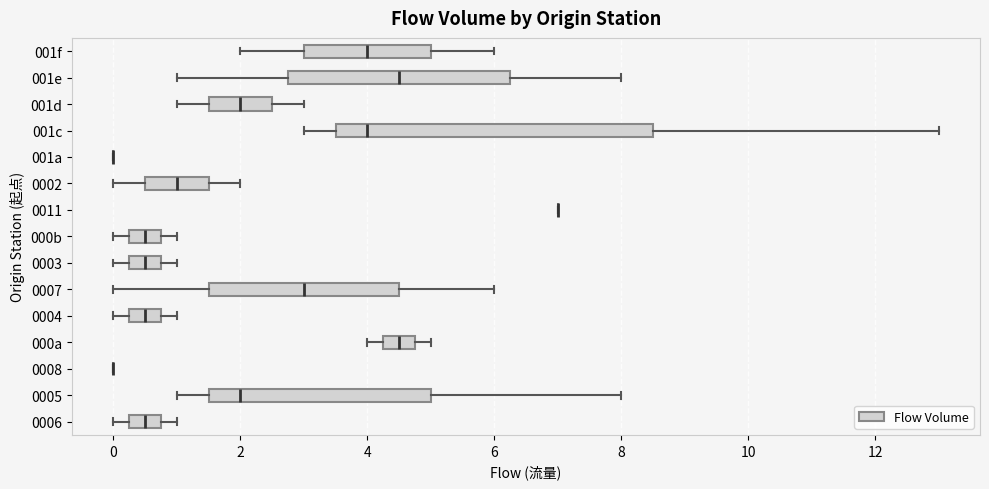

Reading bottom to top, read every box against the x-axis: the position of its median line, the range the box covers, and the ends of its whiskers. The values are not printed on the chart, so give them approximately, as read against the axis.

0006: median 0.6, box 0.2 to 0.8, whiskers 0.0 to 1.0
0005: median 2.0, box 1.6 to 5.0, whiskers 1.0 to 8.0
0008: box collapsed to a line at 0.0, whiskers 0.0 to 0.0
000a: median 4.6, box 4.2 to 4.8, whiskers 4.0 to 5.0
0004: median 0.6, box 0.2 to 0.8, whiskers 0.0 to 1.0
0007: median 3.0, box 1.6 to 4.6, whiskers 0.0 to 6.0
0003: median 0.6, box 0.2 to 0.8, whiskers 0.0 to 1.0
000b: median 0.6, box 0.2 to 0.8, whiskers 0.0 to 1.0
0011: box collapsed to a line at 7.0, whiskers 7.0 to 7.0
0002: median 1.0, box 0.6 to 1.6, whiskers 0.0 to 2.0
001a: box collapsed to a line at 0.0, whiskers 0.0 to 0.0
001c: median 4.0, box 3.6 to 8.6, whiskers 3.0 to 13.0
001d: median 2.0, box 1.6 to 2.6, whiskers 1.0 to 3.0
001e: median 4.6, box 2.8 to 6.2, whiskers 1.0 to 8.0
001f: median 4.0, box 3.0 to 5.0, whiskers 2.0 to 6.0